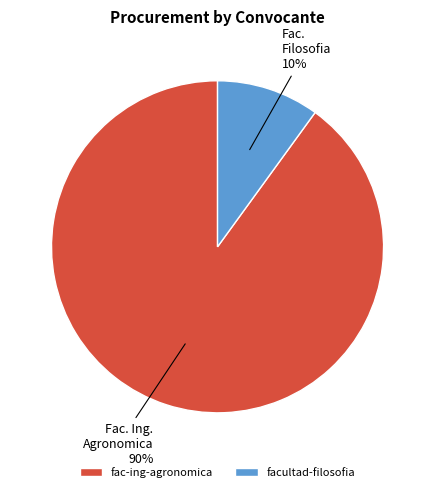

Which slice represents more than half of the pie?

fac-ing-agronomica